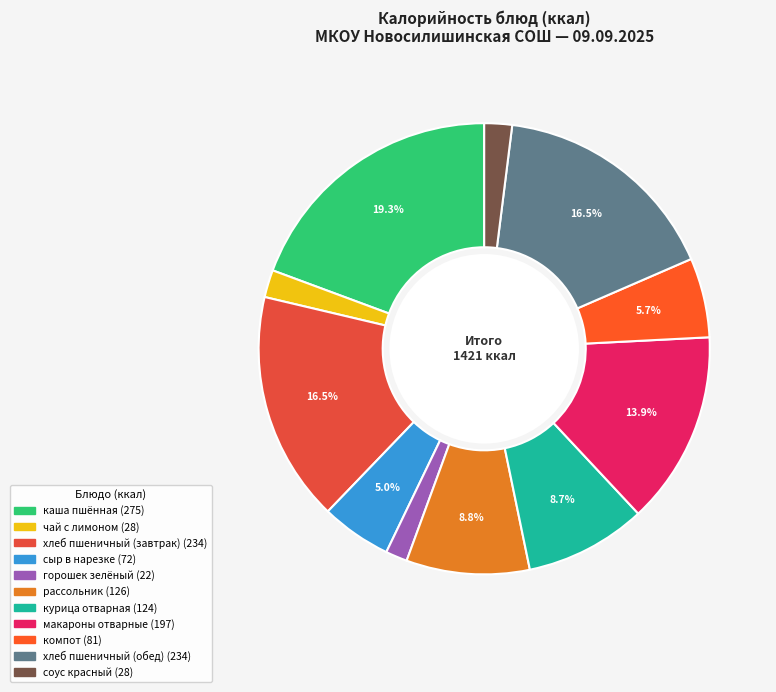

How many segments does this pie chart have?

11